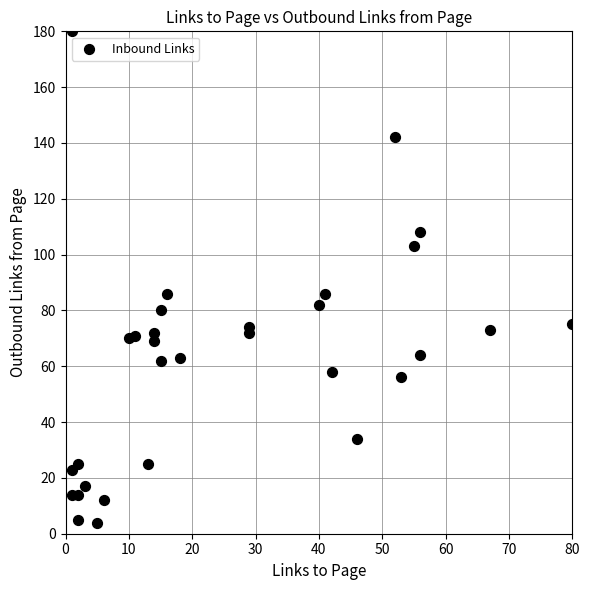

What is the range of X values (max minus min)?

79